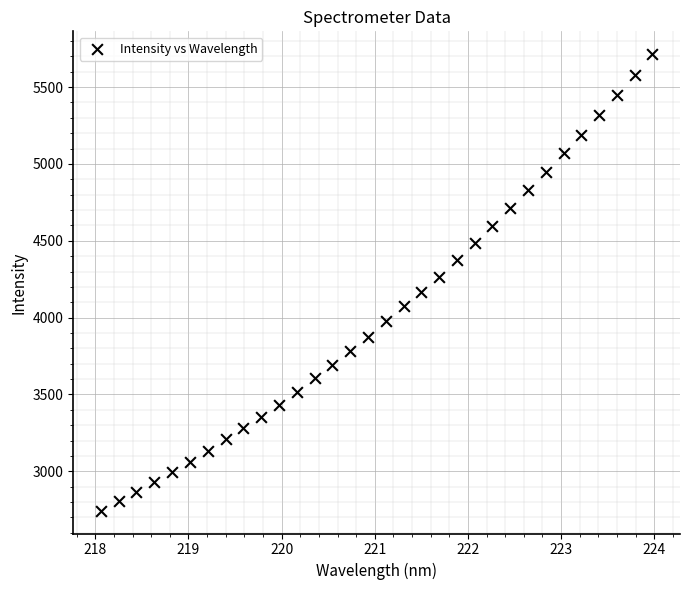

What is the range of Y values (max minus min)?

2970.5